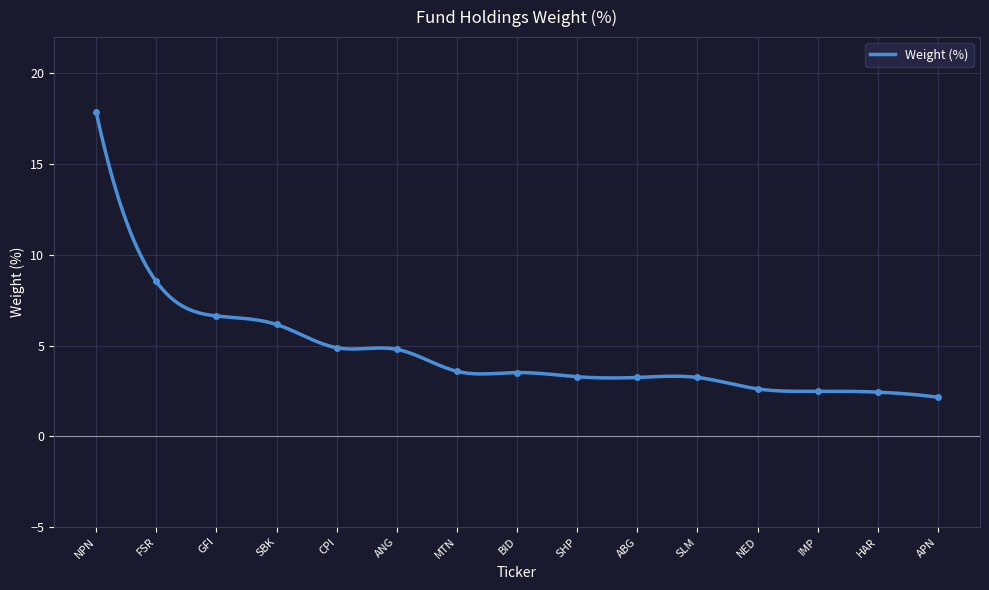

What is the difference between the maximum and minimum values?

15.7